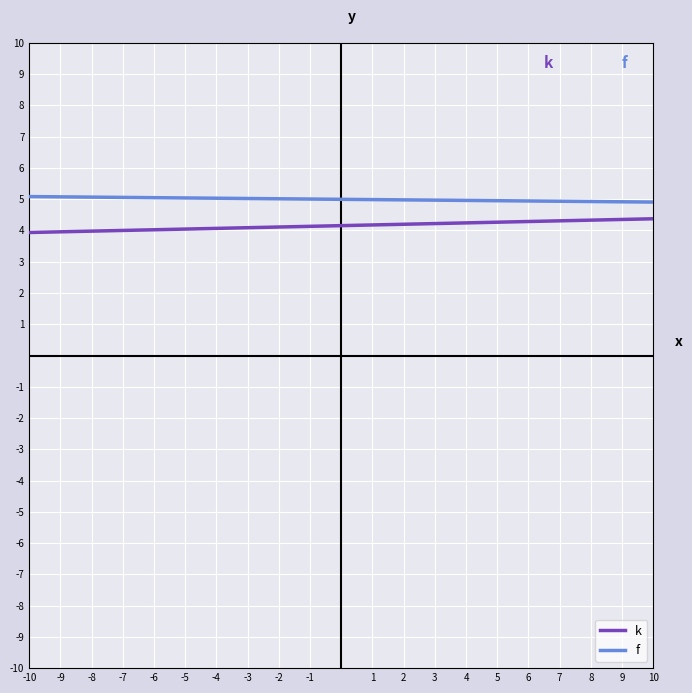

Is this an area chart (filled region under the line)?

No